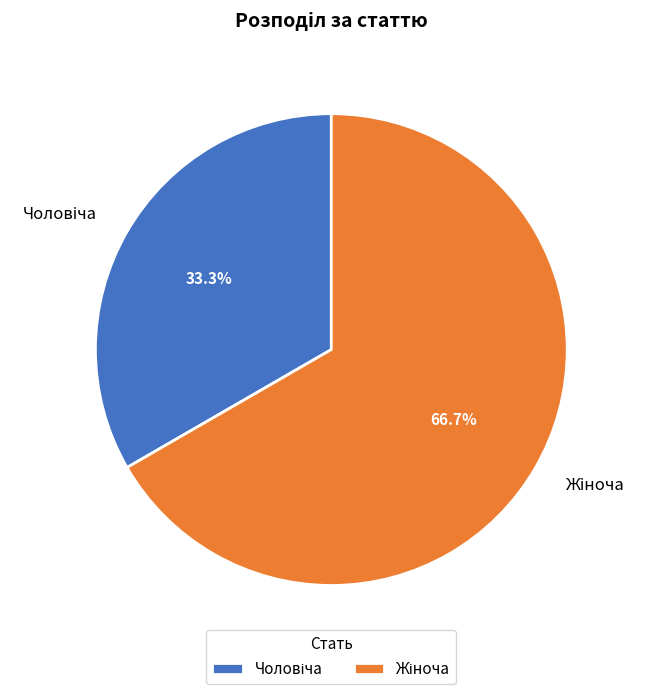

Does any single category account for the majority?

Yes